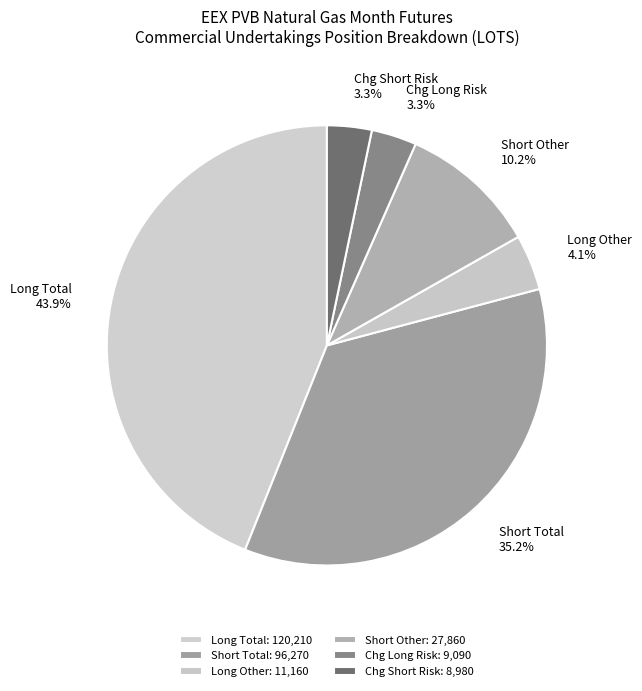

Does Short Total represent more than half of the total?

No